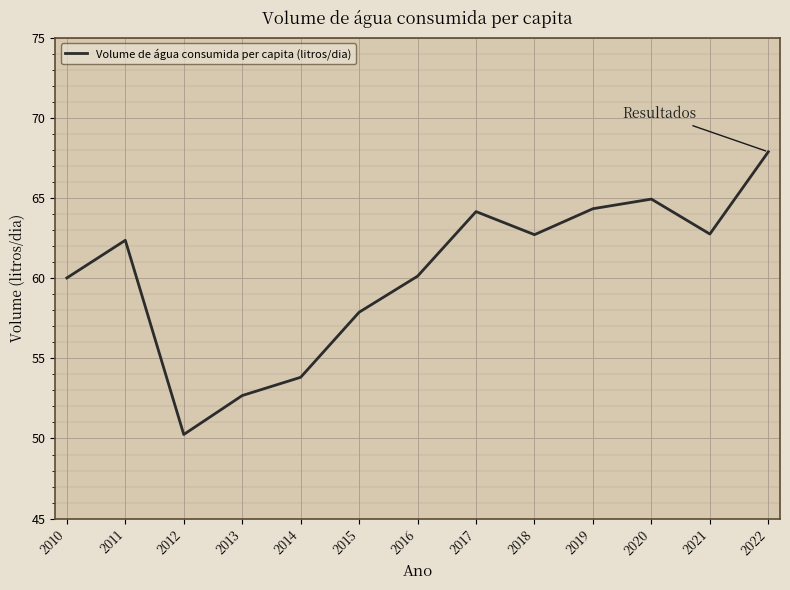

What is the average value?

60.3